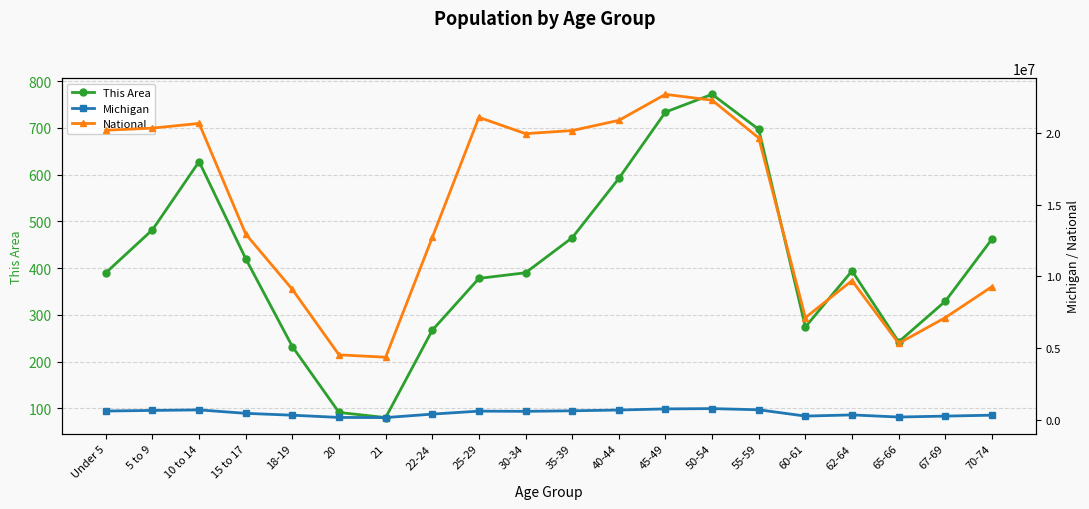

How many series are shown in this chart?

3